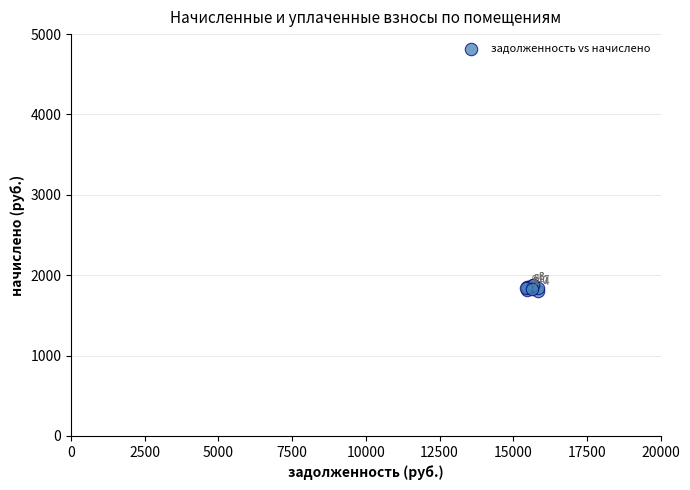

What Y value in the scatter plot is closest to 1842?

1839.0